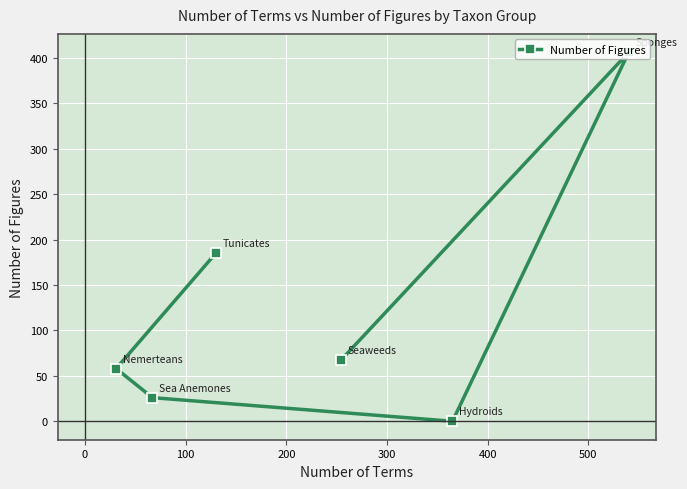

What is the difference between the maximum and second lowest values?

380